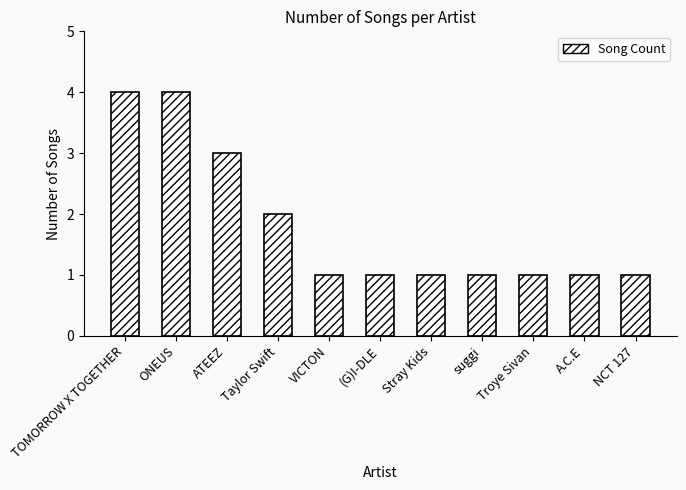

Which has a higher value, Taylor Swift or TOMORROW X TOGETHER?

TOMORROW X TOGETHER